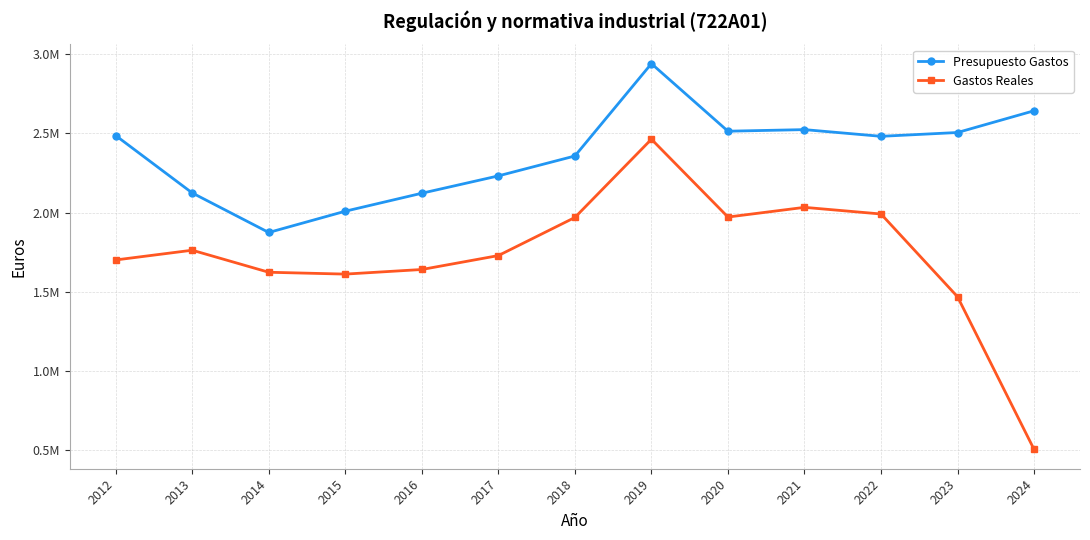

What are all the series names shown in the legend?

Presupuesto Gastos, Gastos Reales